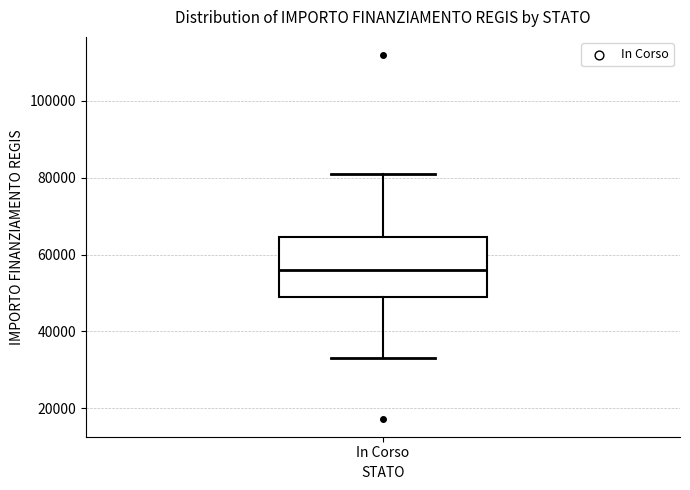

Read this box plot against the y-axis: the position of the median line, the range covered by the box, and the ends of both whiskers. The values are not printed on the chart, so give them approximately, as read against the axis.

median 56000, box 50000 to 64000, whiskers 32000 to 80000